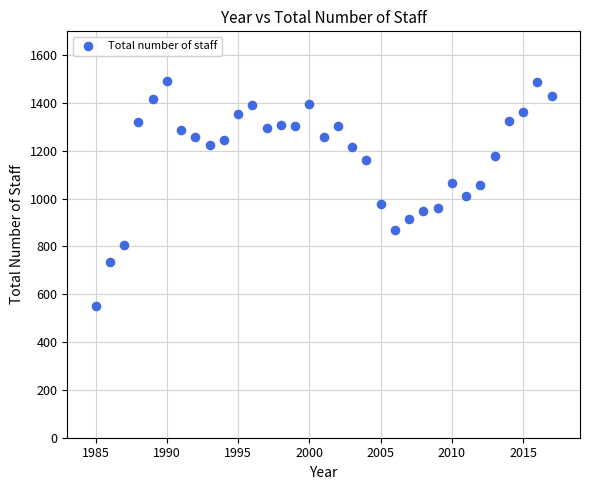

What is the range of X values (max minus min)?

32